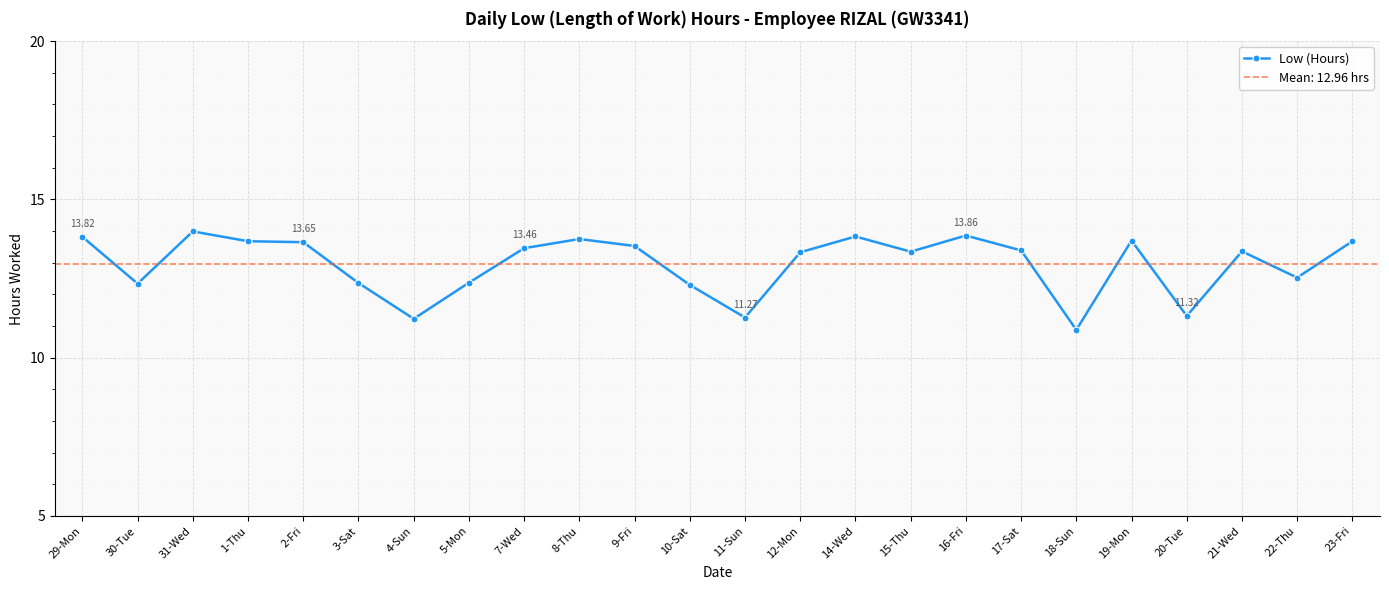

What position from the left is 5-Mon?

8